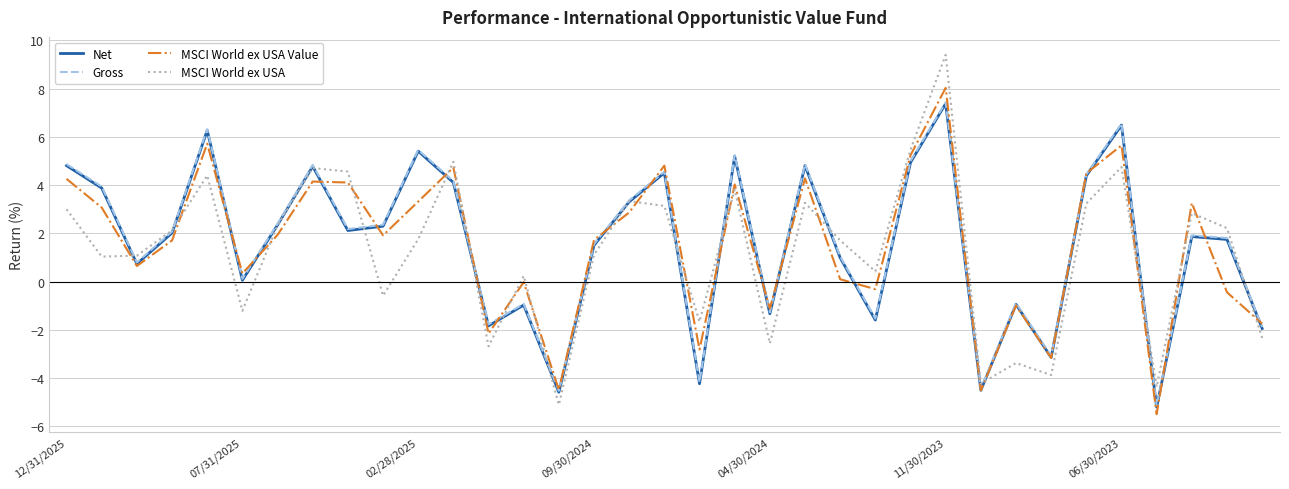

How many negative values does the Gross series have?

11